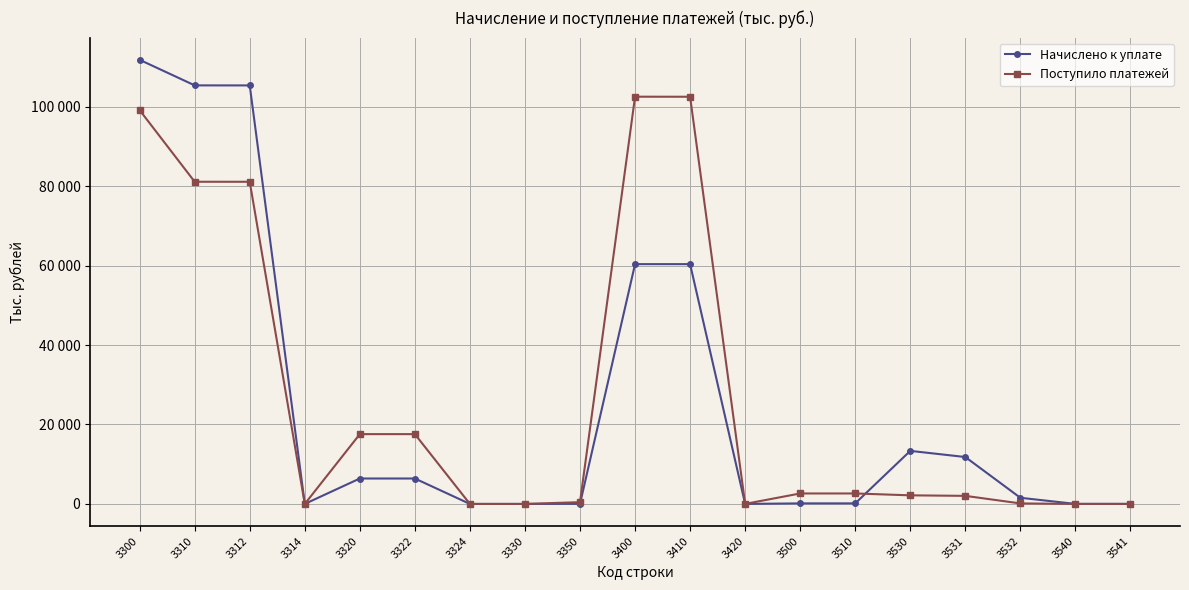

Is this an area chart (filled region under the line)?

No